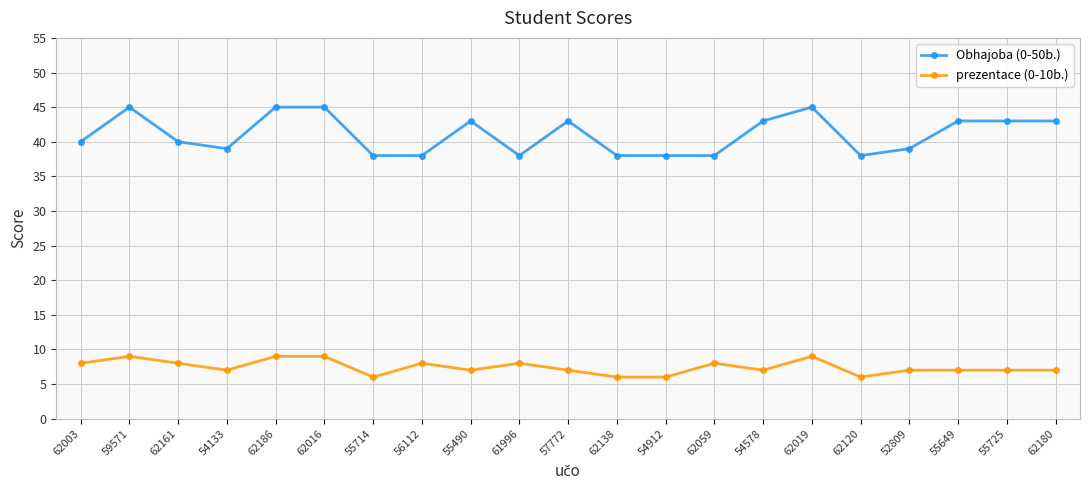

What is the maximum value shown in the chart?

45